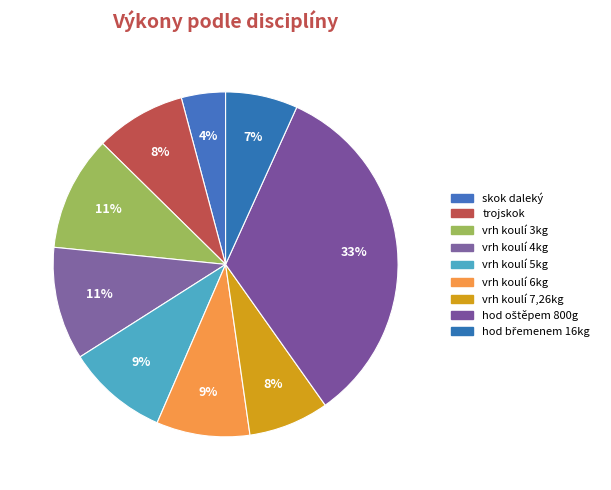

To the nearest percent, what is the combined percentage of hod oštěpem 800g and skok daleký?

38%